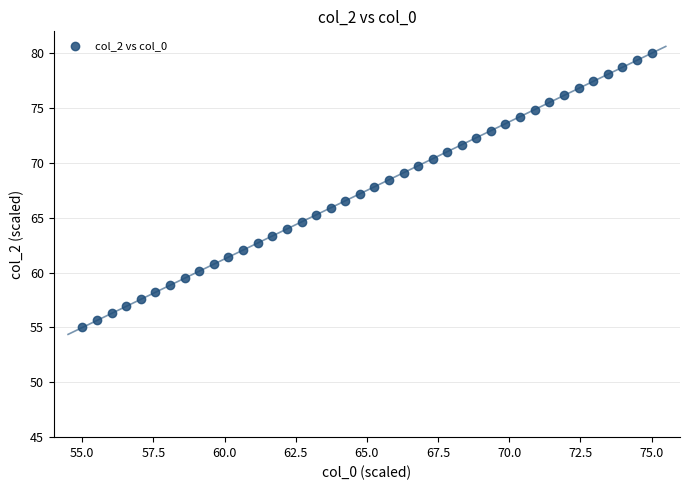

What is the range of Y values (max minus min)?

25.0